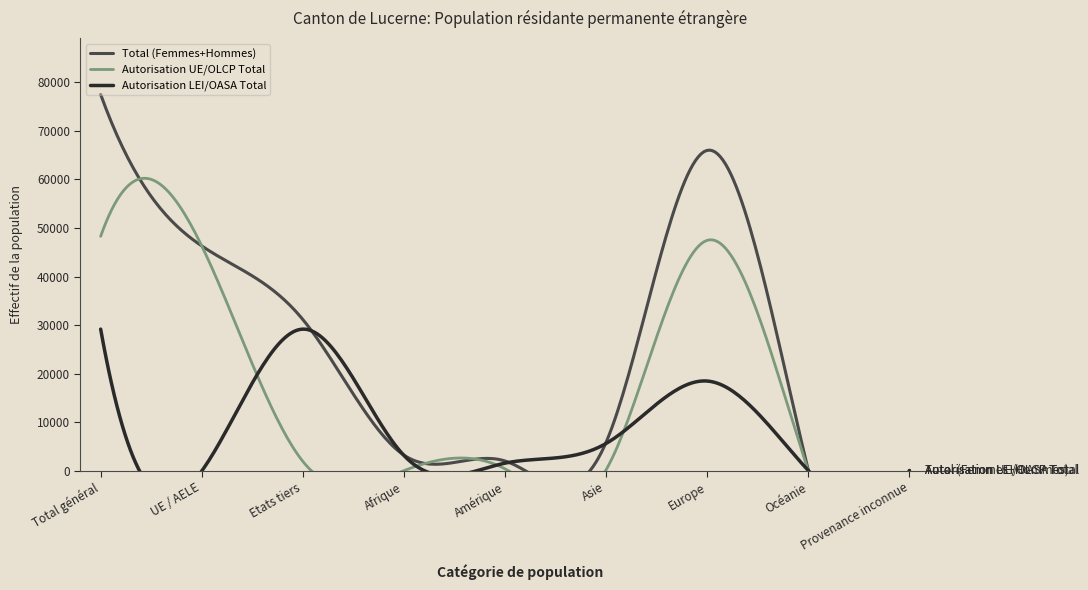

Does the chart have visible grid lines?

No